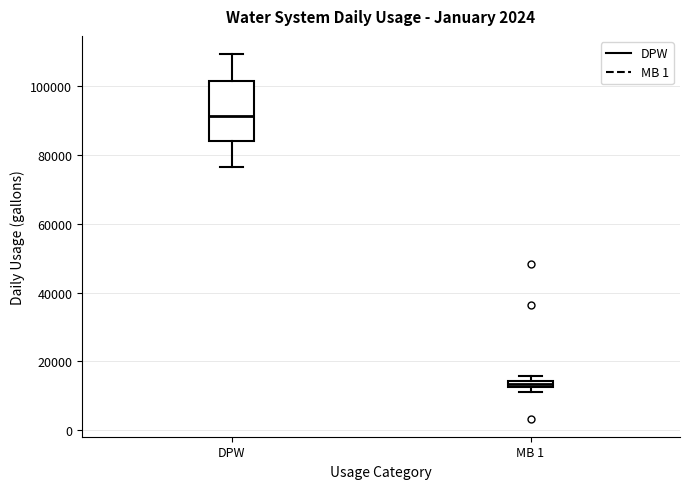

Which box's median line is the highest?

DPW